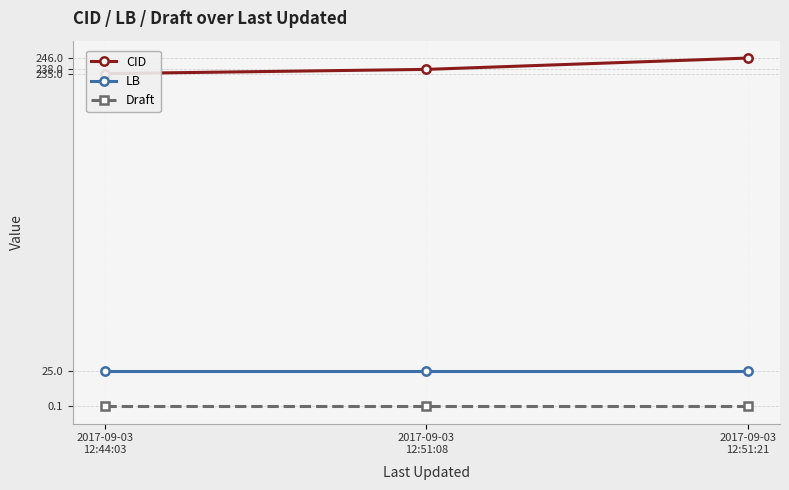

At which label is LB closest to 25?

2017-09-03
12:44:03